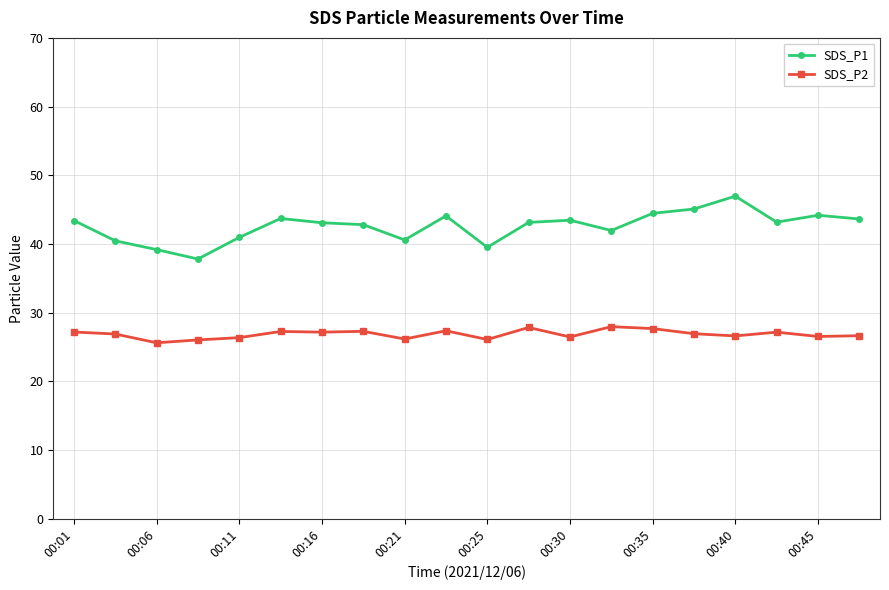

Rank the series by their average value, from highest to lowest.

SDS_P1, SDS_P2